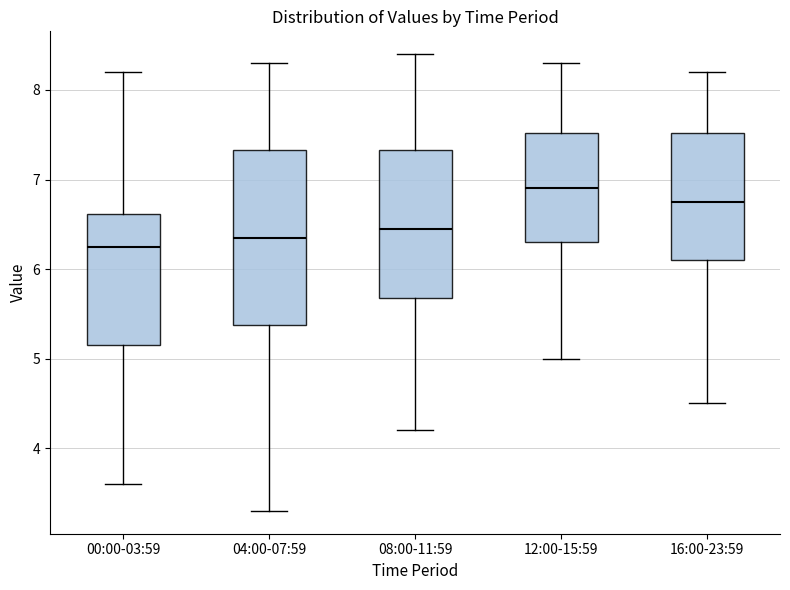

Where does the upper whisker of the box for 08:00-11:59 end on the y-axis? The values are not printed on the chart, so give them approximately, as read against the axis.

8.4